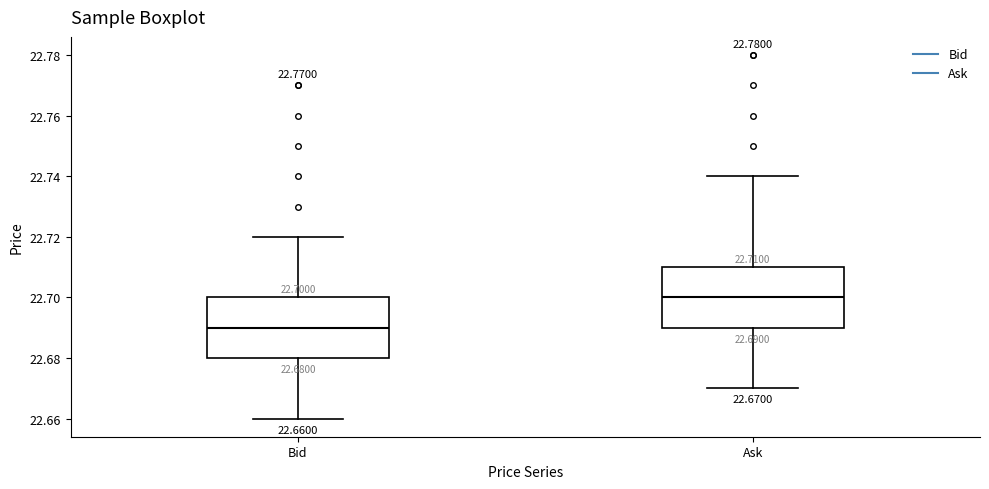

Which box's median line is the lowest?

Bid